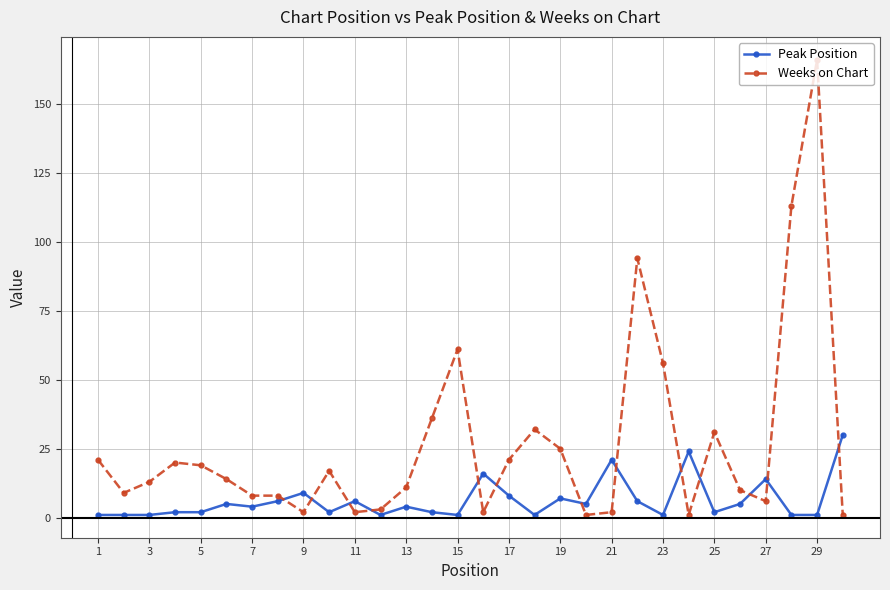

Which series has the largest range (max minus min)?

Weeks on Chart